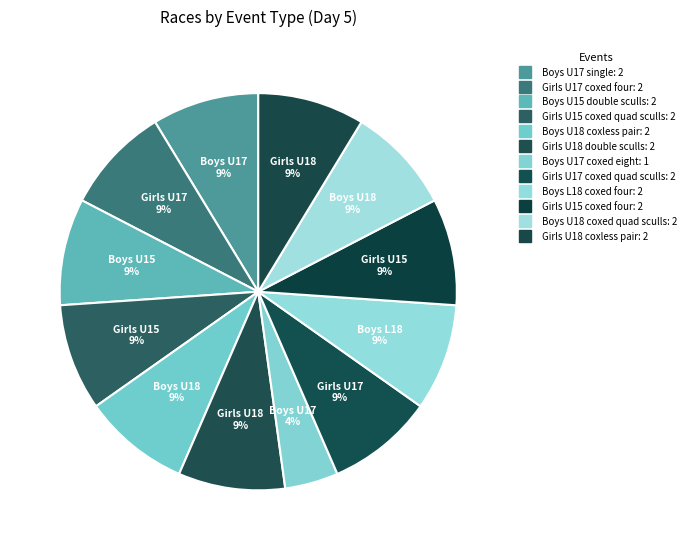

Rank the categories by value from lowest to highest.

Boys U17 coxed eight, Boys U17 single, Girls U17 coxed four, Boys U15 double sculls, Girls U15 coxed quad sculls, Boys U18 coxless pair, Girls U18 double sculls, Girls U17 coxed quad sculls, Boys L18 coxed four, Girls U15 coxed four, Boys U18 coxed quad sculls, Girls U18 coxless pair